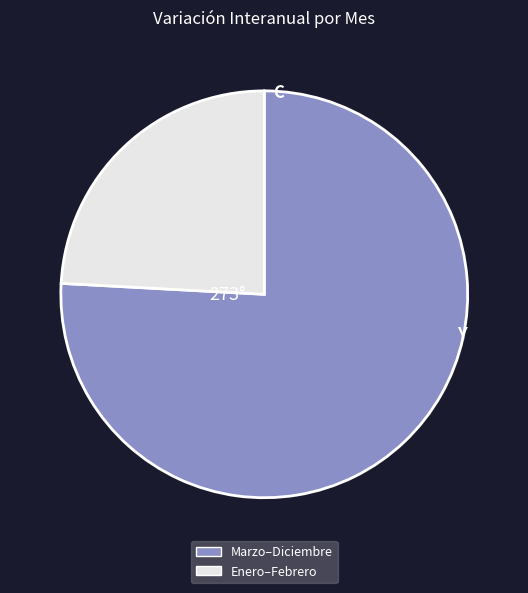

How many slices are in this pie chart?

2